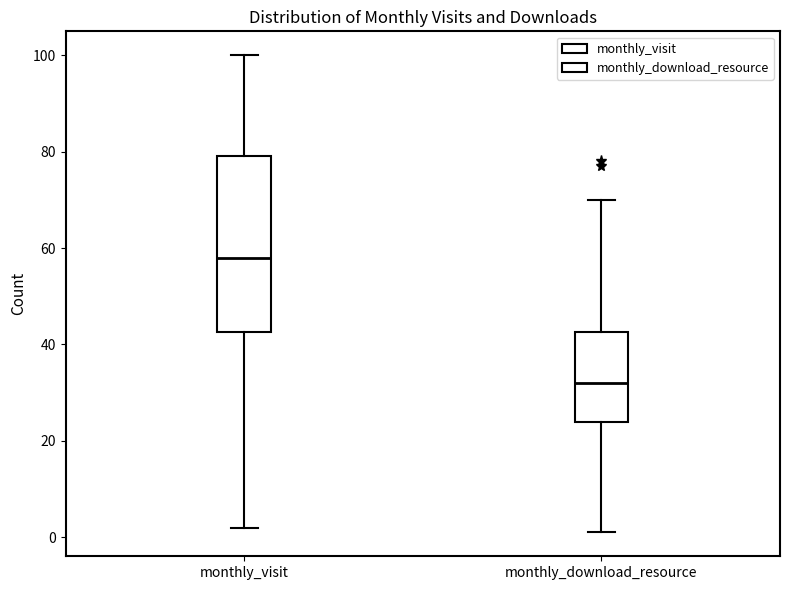

Which box is the tallest, from its lower edge to its upper edge?

monthly_visit